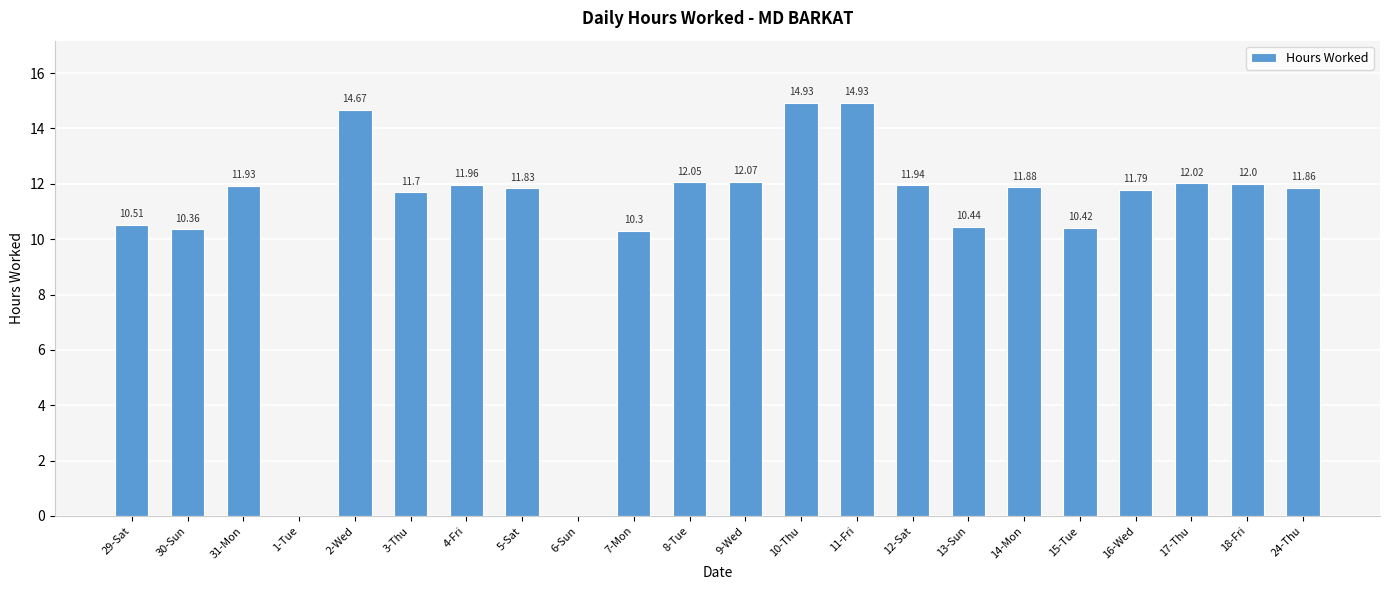

What is the change in value from 13-Sun to 18-Fri?

+1.6